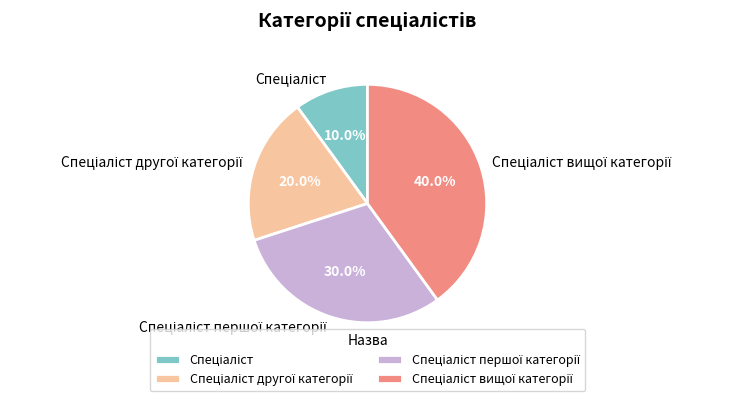

Does any single category account for the majority?

No